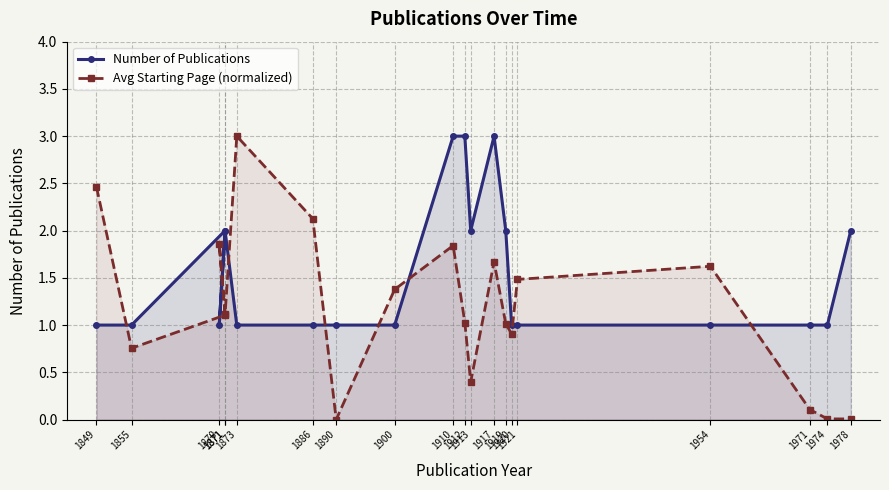

Where is the first local minimum for Number of Publications?

1870